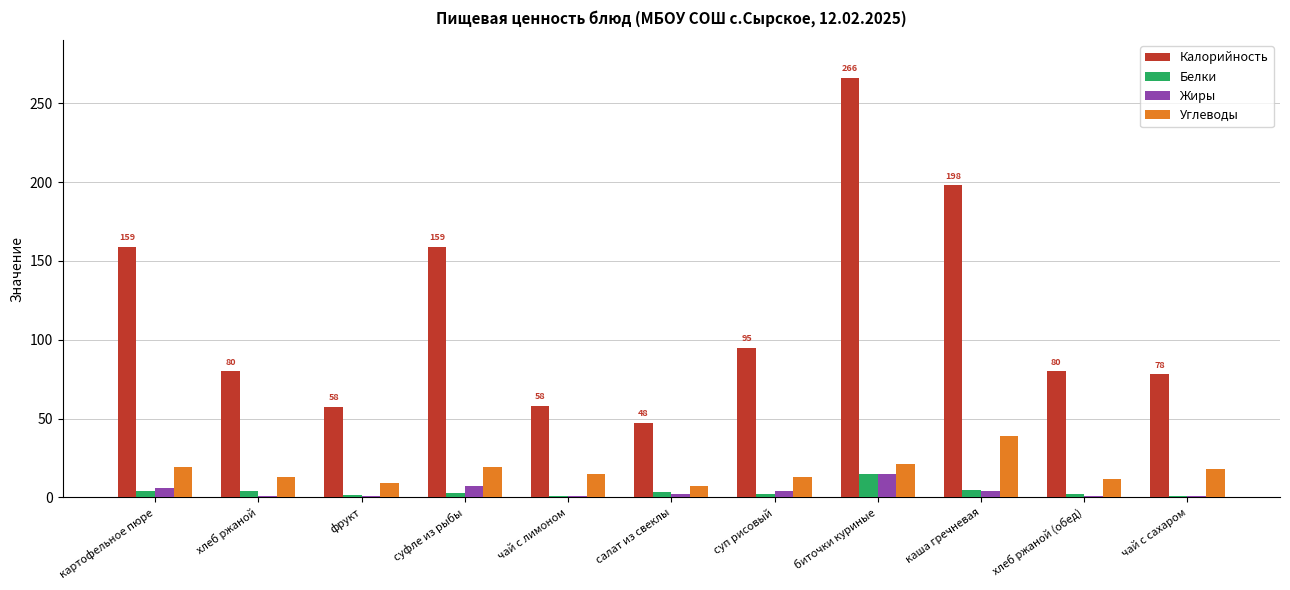

Where does the Жиры series first go above 2?

картофельное пюре